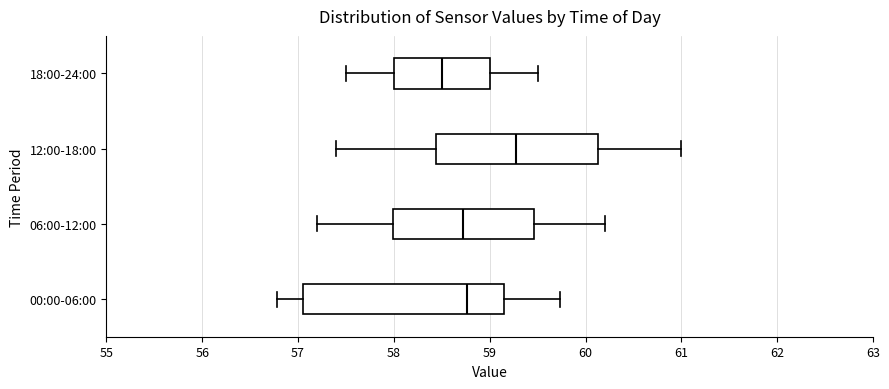

Which box has the furthest to the right median line?

12:00-18:00